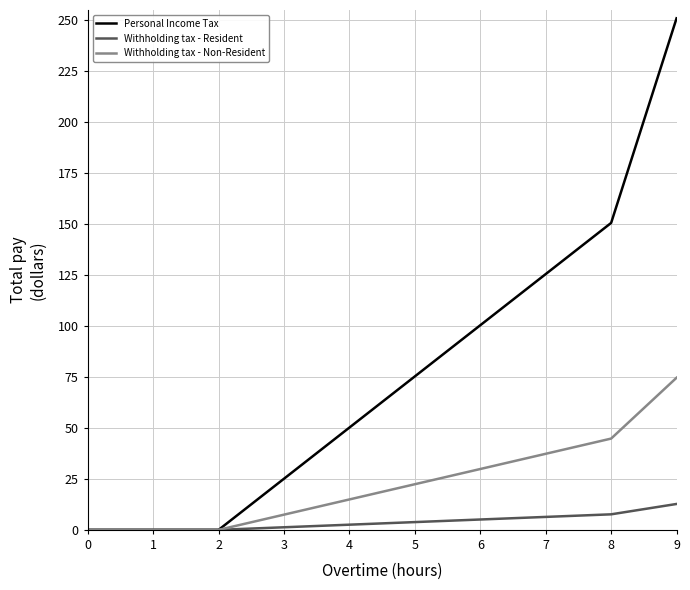

At which label is Personal Income Tax closest to 167287723?

7